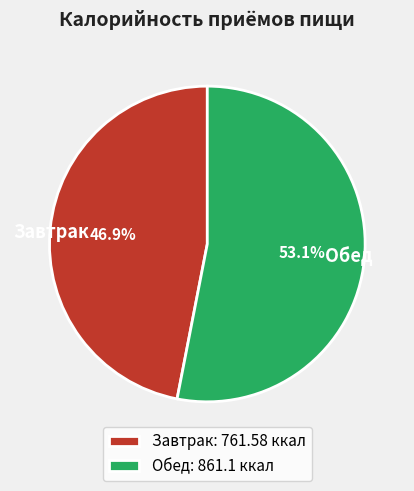

What is the ratio of the value at Завтрак to the value at Обед?

0.9